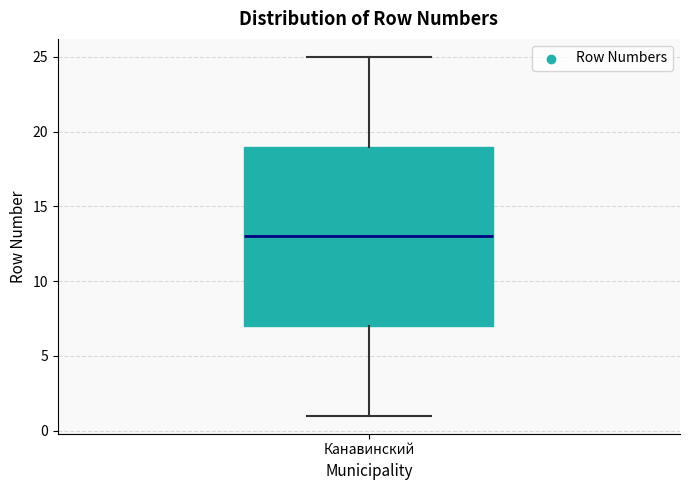

Read this box plot against the y-axis: the position of the median line, the range covered by the box, and the ends of both whiskers. The values are not printed on the chart, so give them approximately, as read against the axis.

median 13, box 7 to 19, whiskers 1 to 25